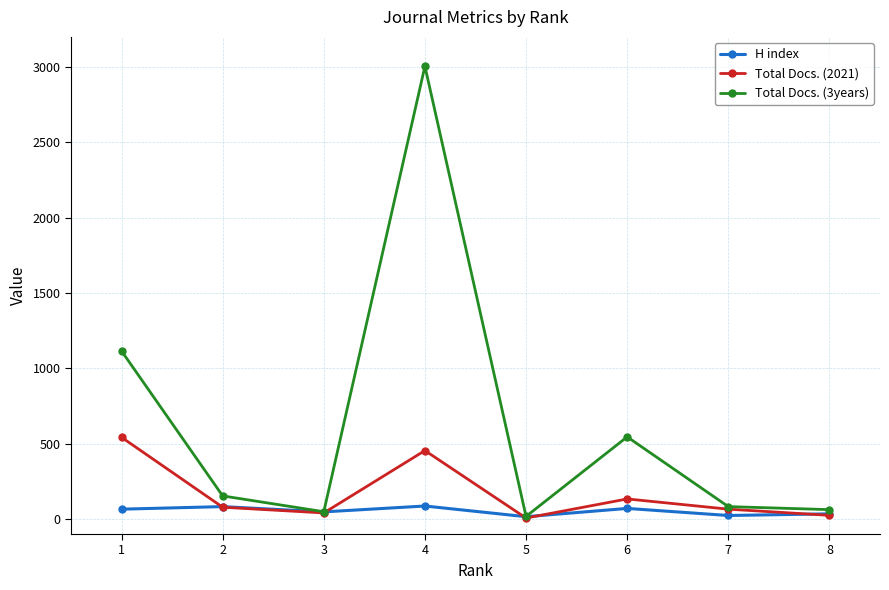

How many data points does each series have?

8